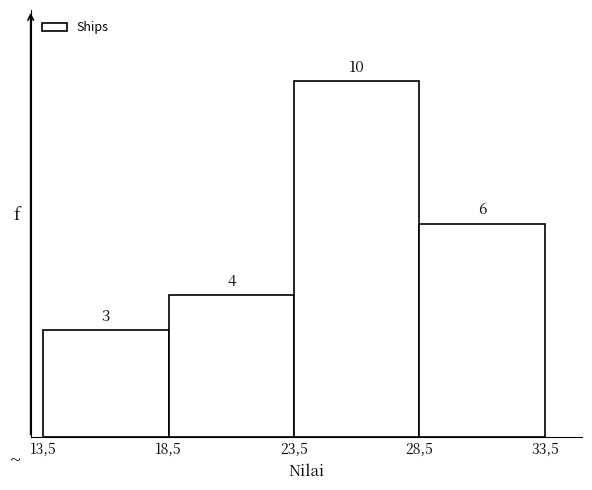

Reading left to right, extract all data points from this chart.

3	4	10	6